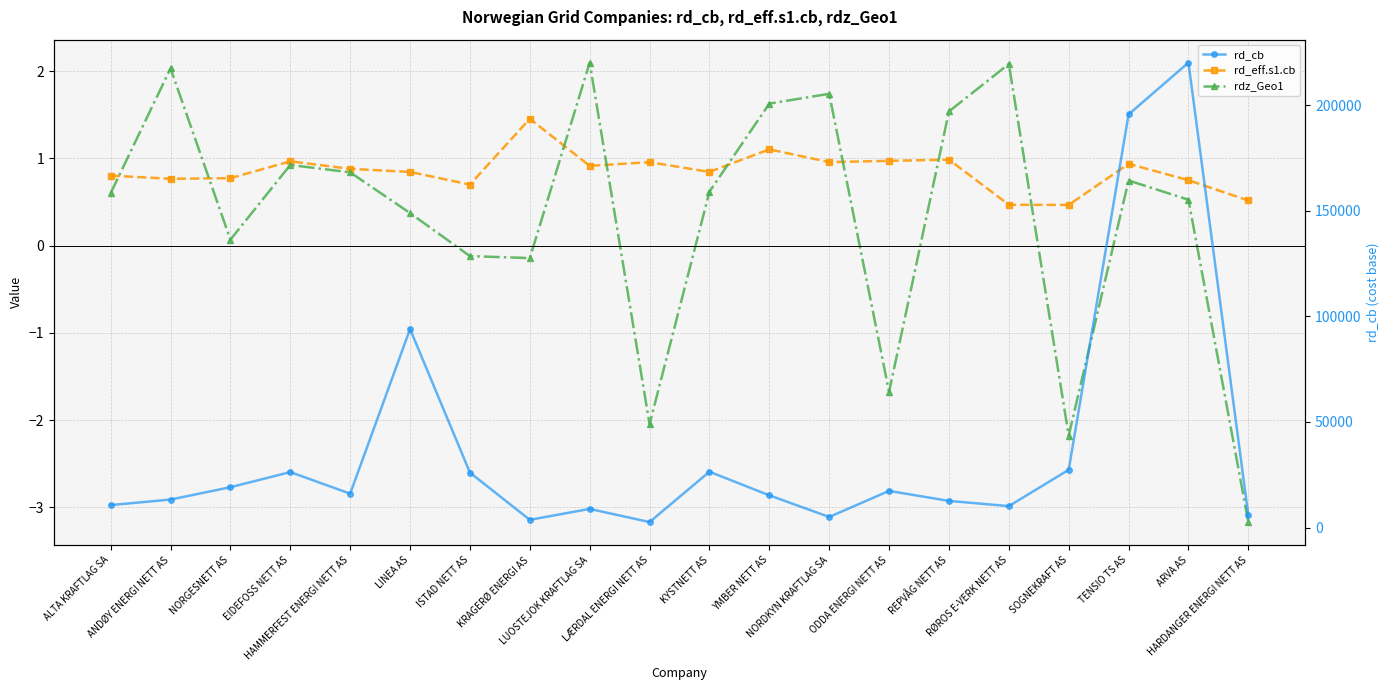

Where is rd_cb nearest to the value 111341?

LINEA AS